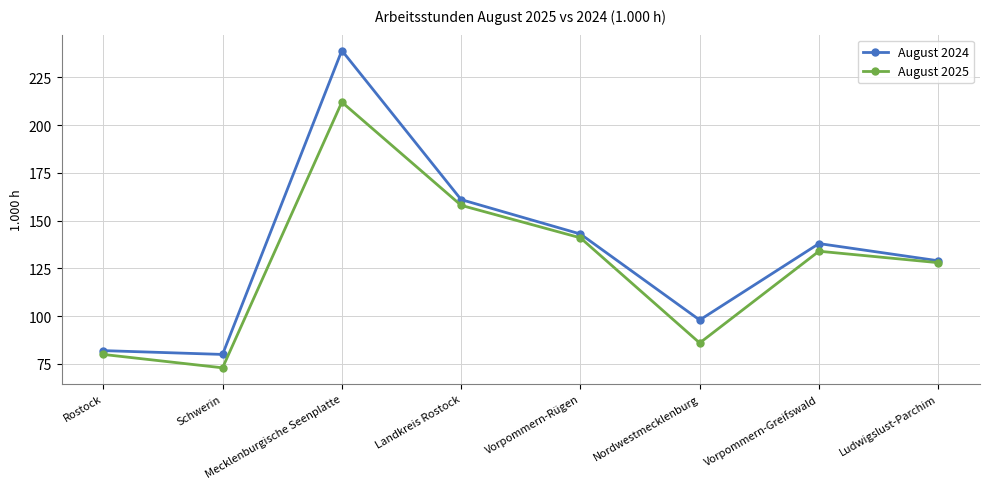

List the labels in order of August 2024 value, largest first.

Mecklenburgische Seenplatte, Landkreis Rostock, Vorpommern-Rügen, Vorpommern-Greifswald, Ludwigslust-Parchim, Nordwestmecklenburg, Rostock, Schwerin